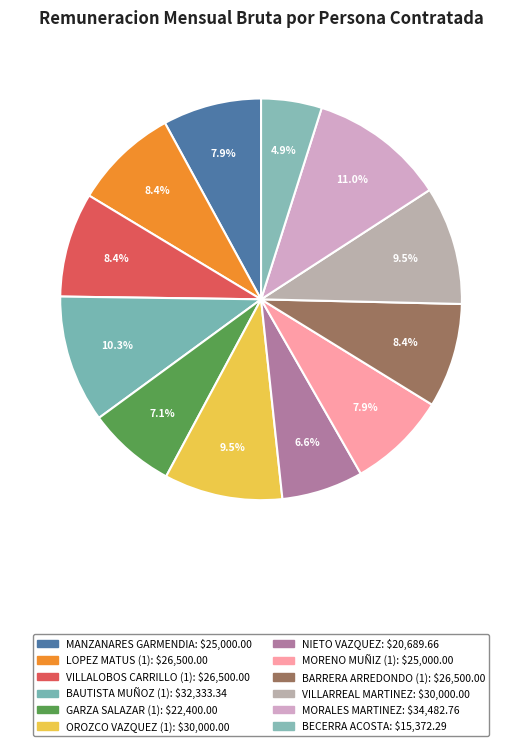

Count the number of slices in the pie.

12